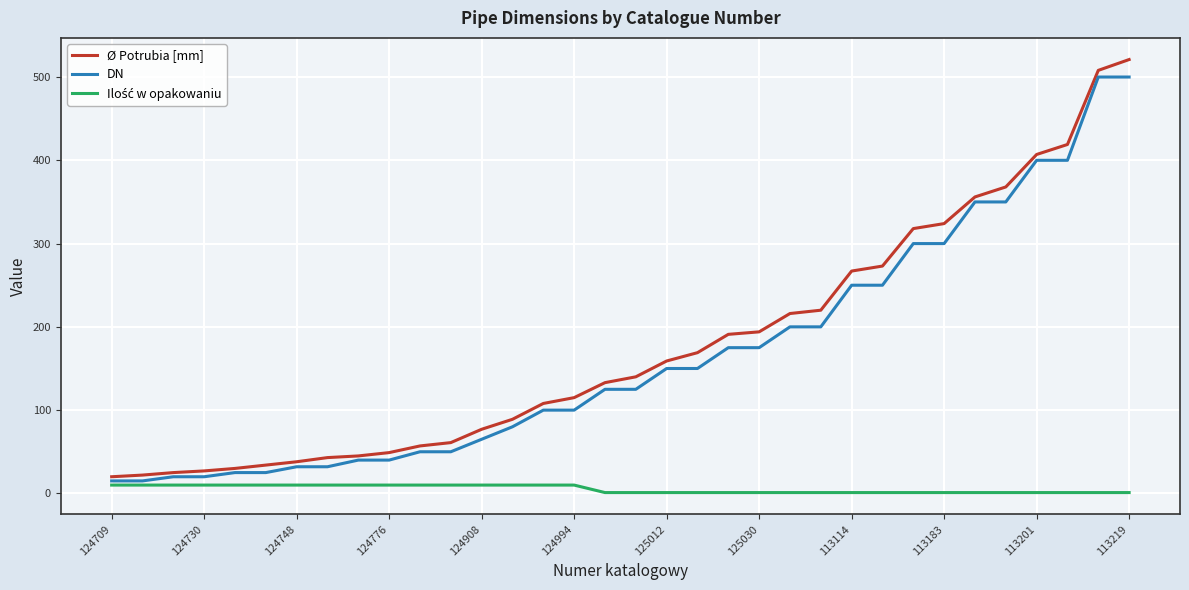

What is the greatest value displayed?

521